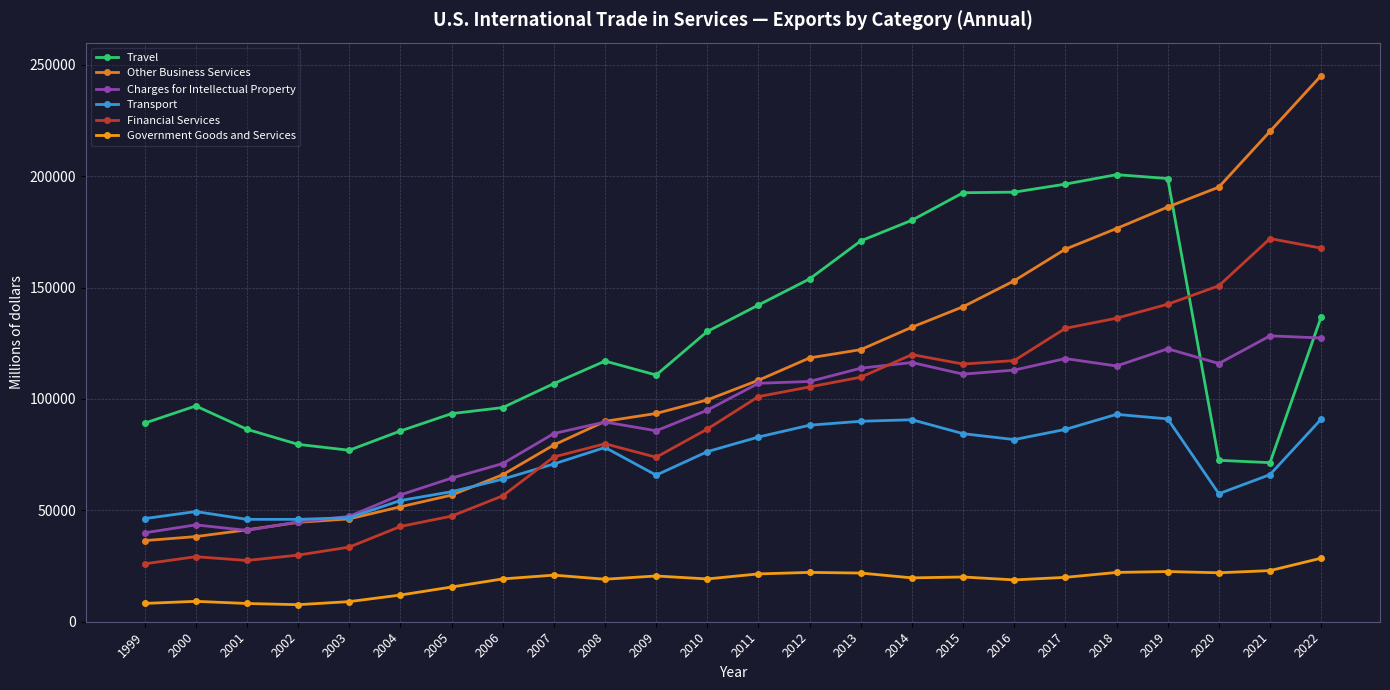

Which series has the widest spread of values?

Other Business Services